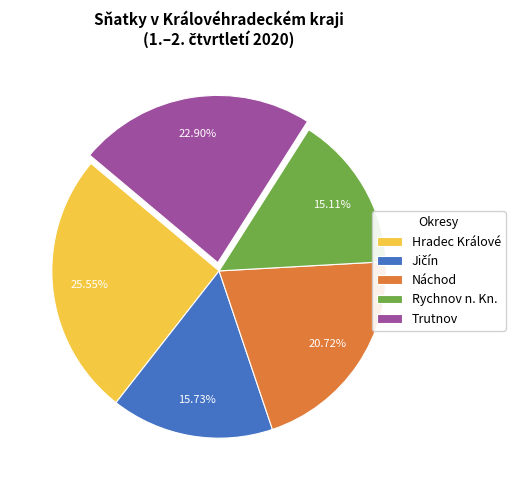

Is there any slice that represents more than half of the pie?

No